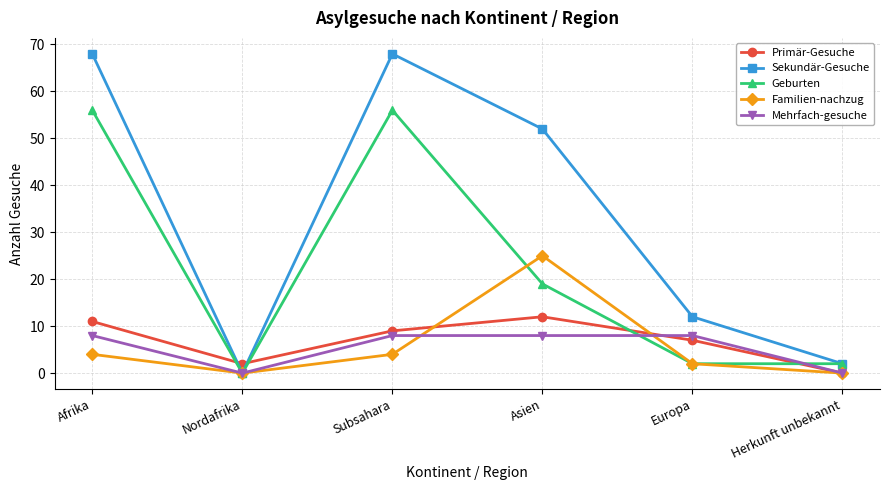

What is the highest value of the Familien-nachzug series?

25